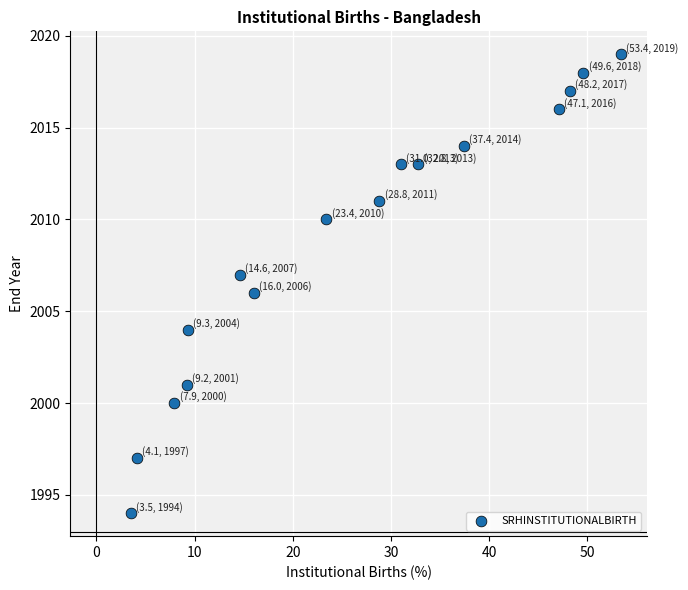

What is the range of Y values (max minus min)?

25